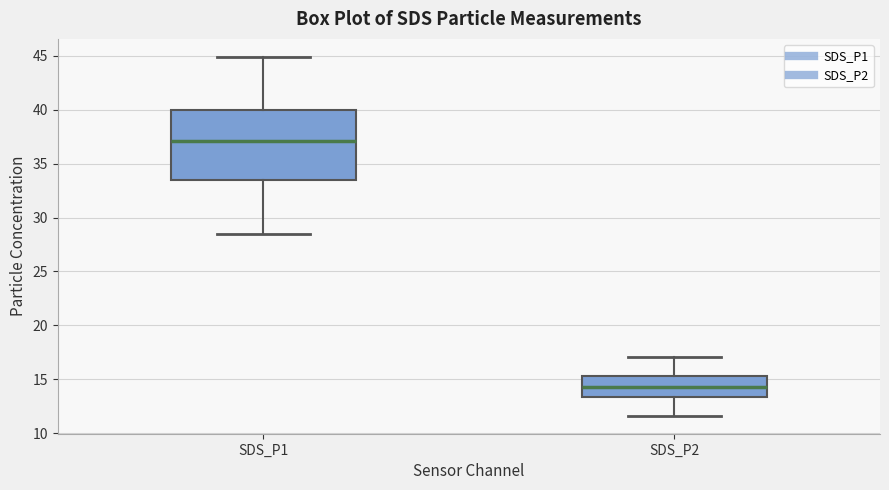

Which box's median line is the highest?

SDS_P1